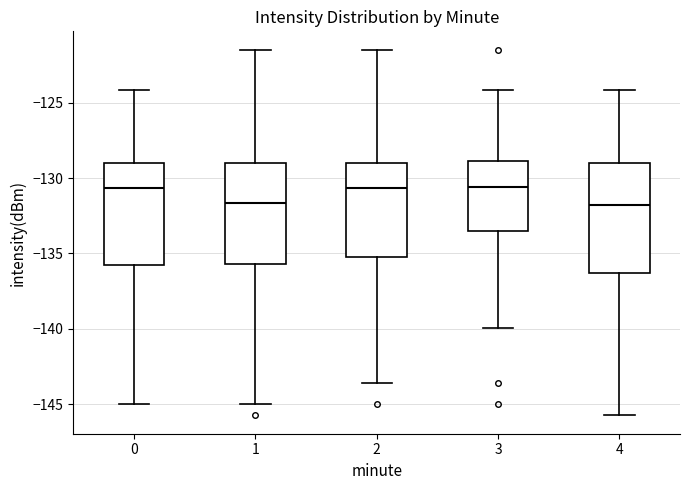

Reading left to right, transcribe this box plot: for each box, give where its median line is, the range the box spans, and where its two whiskers end, as read against the y-axis. The values are not printed on the chart, so give them approximately, as read against the axis.

0: median -130.5, box -136.0 to -129.0, whiskers -145.0 to -124.0
1: median -131.5, box -135.5 to -129.0, whiskers -145.0 to -121.5
2: median -130.5, box -135.5 to -129.0, whiskers -143.5 to -121.5
3: median -130.5, box -133.5 to -129.0, whiskers -140.0 to -124.0
4: median -132.0, box -136.5 to -129.0, whiskers -145.5 to -124.0